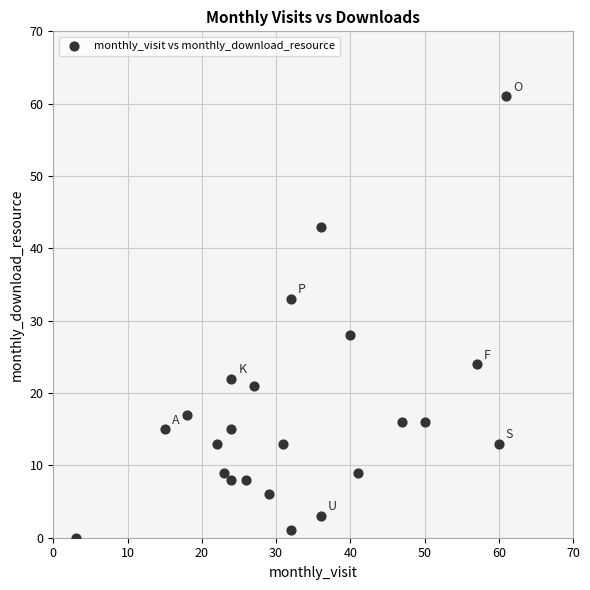

What Y value in the scatter plot is closest to 30?

28